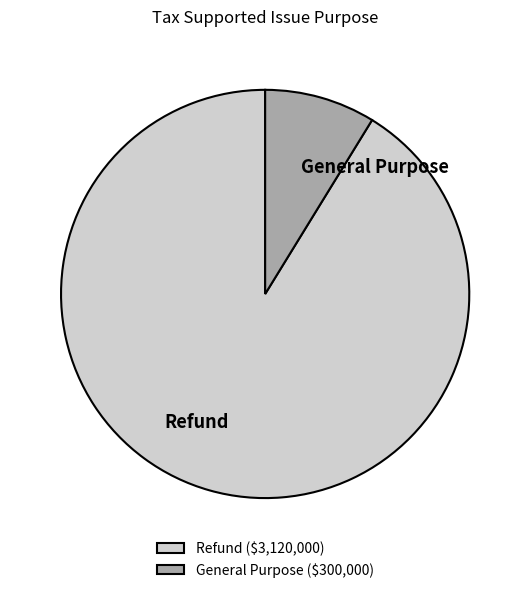

Combined, do General Purpose and Refund account for over 50%?

Yes